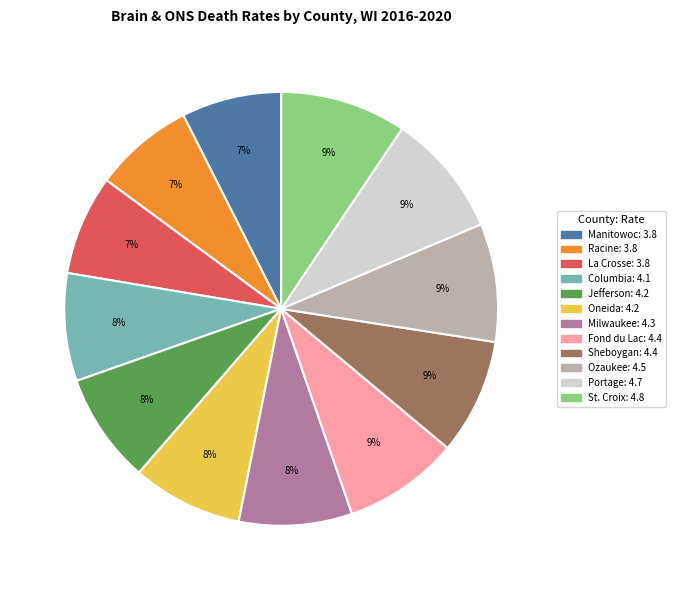

Count the number of slices in the pie.

12